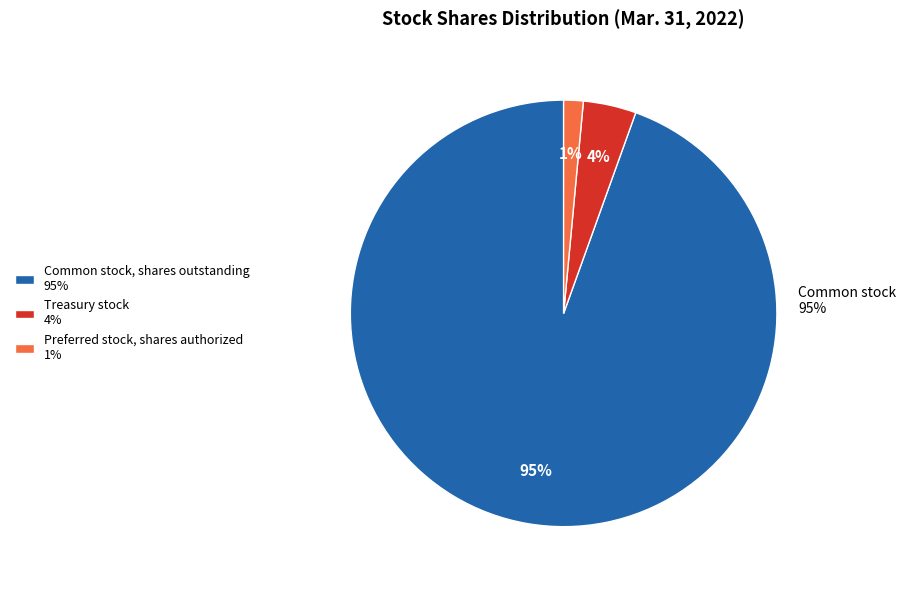

To the nearest percent, what is the average slice percentage?

33%